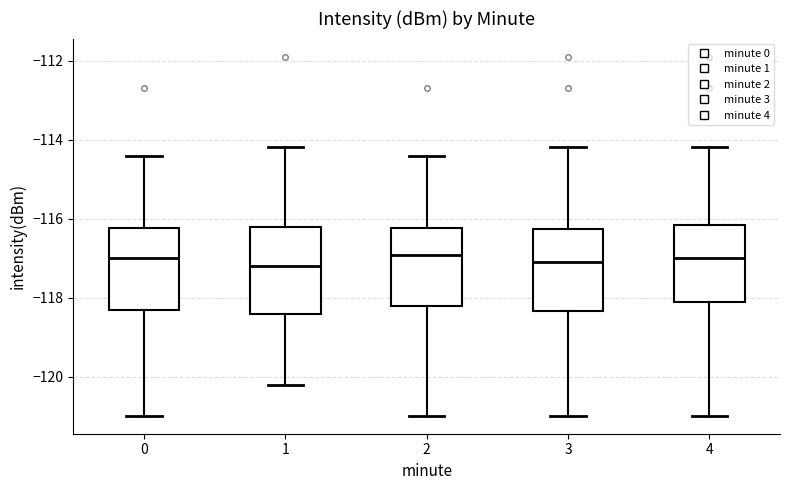

Reading left to right, transcribe this box plot: for each box, give where its median line is, the range the box spans, and where its two whiskers end, as read against the y-axis. The values are not printed on the chart, so give them approximately, as read against the axis.

0: median -117.0, box -118.2 to -116.2, whiskers -121.0 to -114.4
1: median -117.2, box -118.4 to -116.2, whiskers -120.2 to -114.2
2: median -117.0, box -118.2 to -116.2, whiskers -121.0 to -114.4
3: median -117.0, box -118.4 to -116.2, whiskers -121.0 to -114.2
4: median -117.0, box -118.2 to -116.2, whiskers -121.0 to -114.2